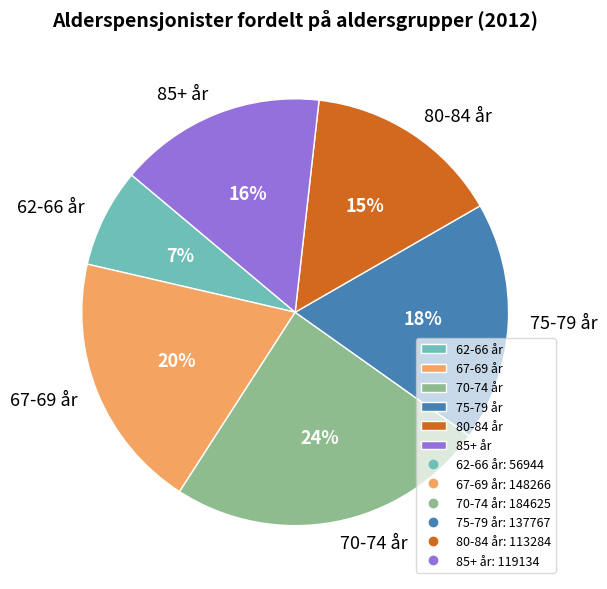

How many segments does this pie chart have?

6